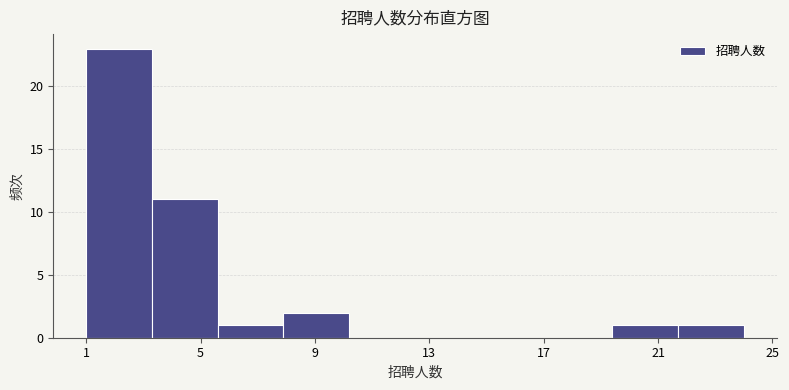

What is the height of the bar covering 21.7 to 24.0 on the x-axis? Neither the bar edges nor the heights are printed on the chart, so give them approximately, as read against the axes.

1